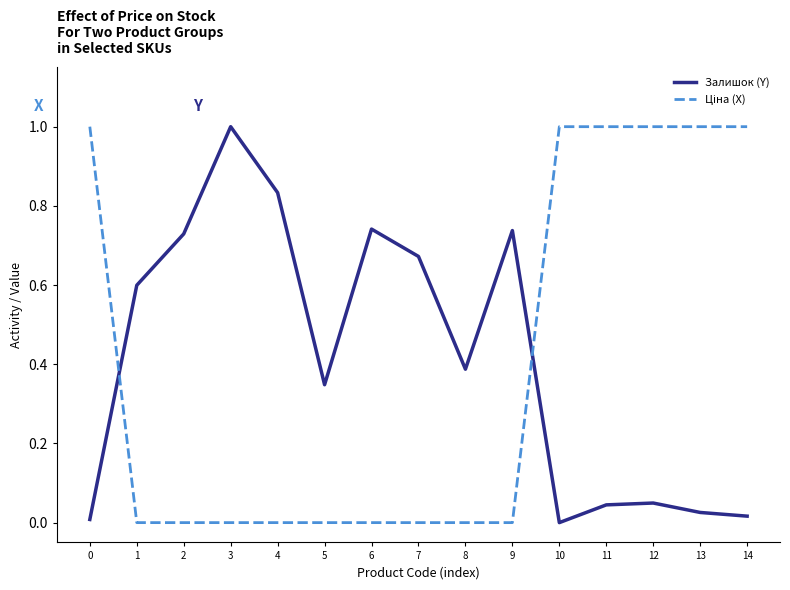

True or false: Залишок (Y) has a value of 0.1 at 12.

False